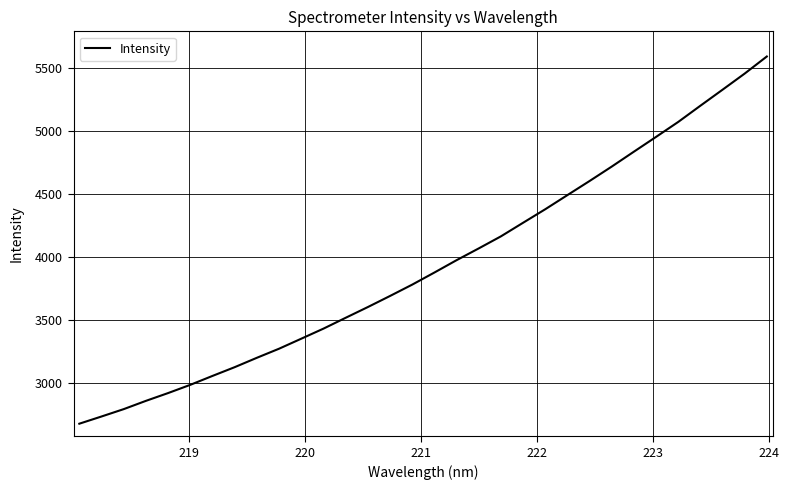

What is the smallest value displayed?

2676.4